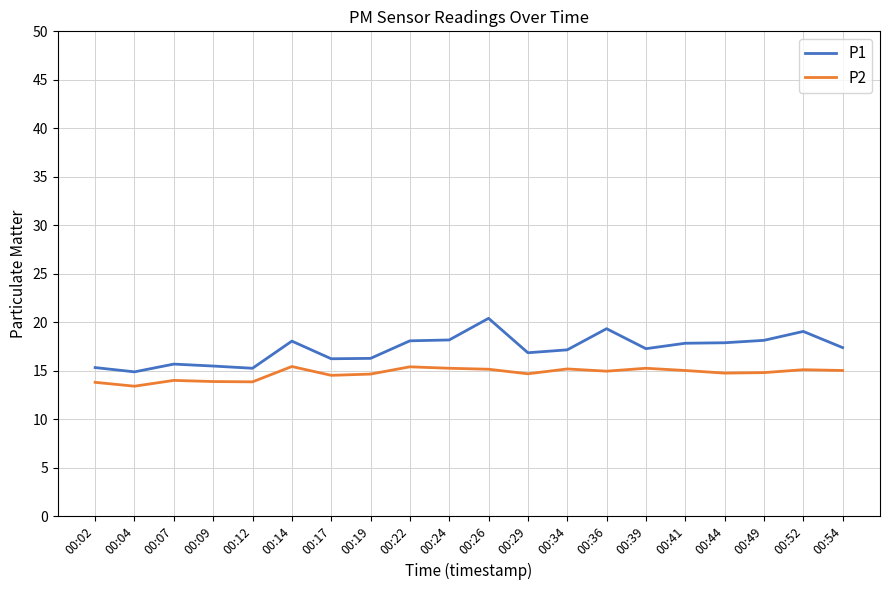

True or false: P1 and P2 intersect in this chart.

False